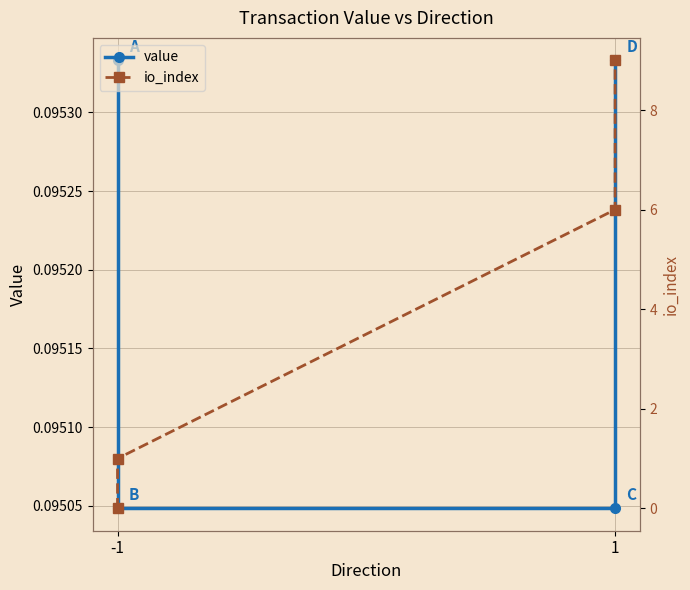

Which series ends up on top after the final intersection of io_index and value?

io_index